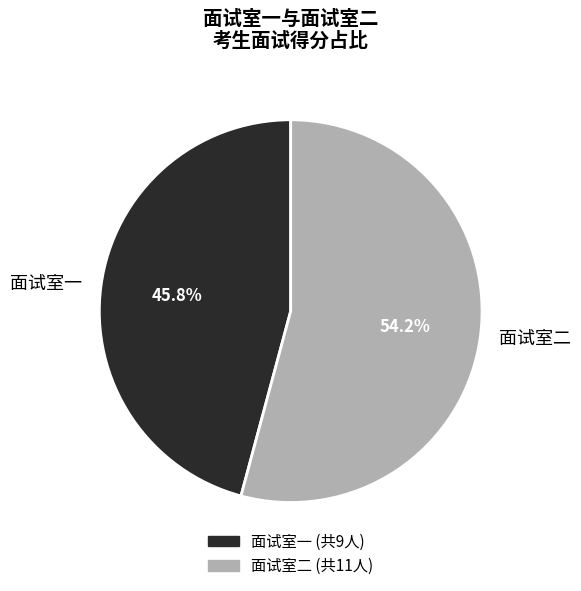

Approximately how many times larger is the value at 面试室二 compared to 面试室一?

1.2